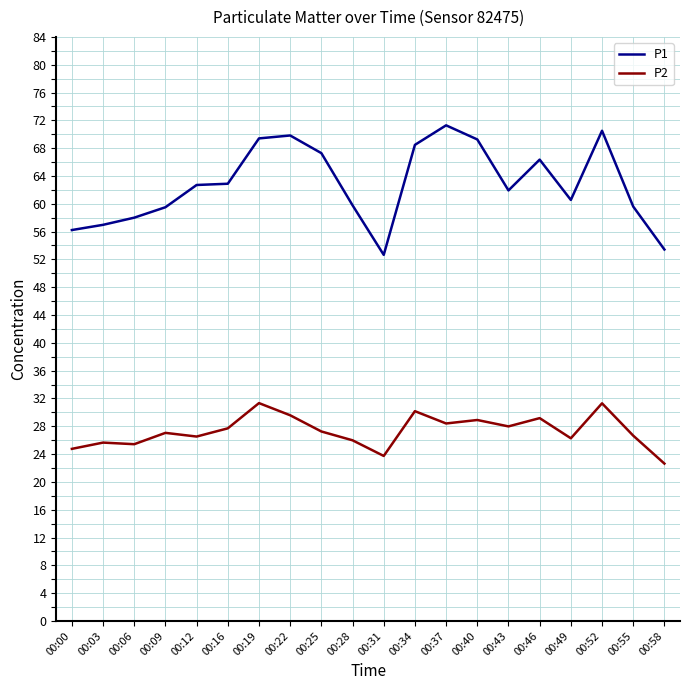

True or false: P1 and P2 cross at least once.

False